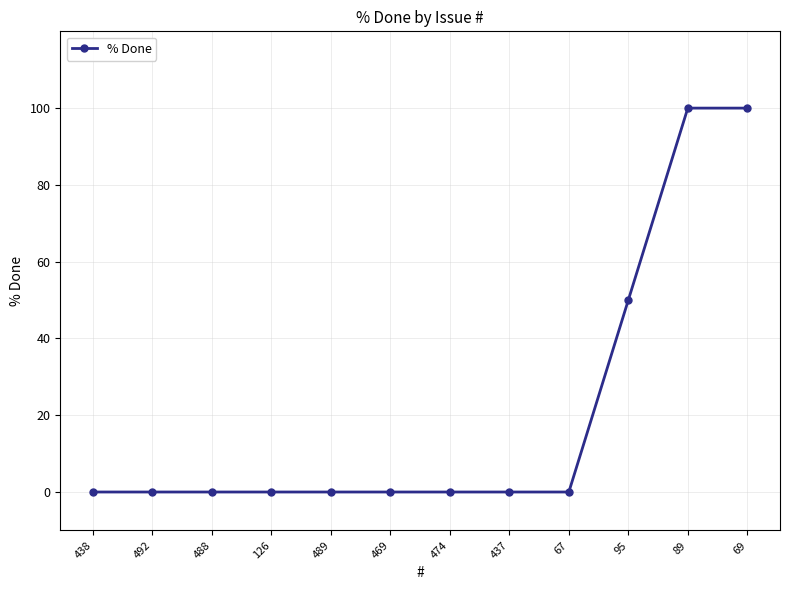

What is the difference between the values at 469 and 89?

100